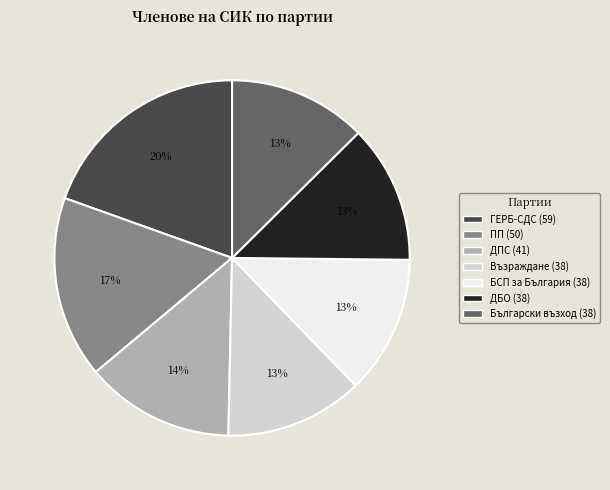

To the nearest percent, what is the combined percentage of Възраждане and ГЕРБ-СДС?

32%